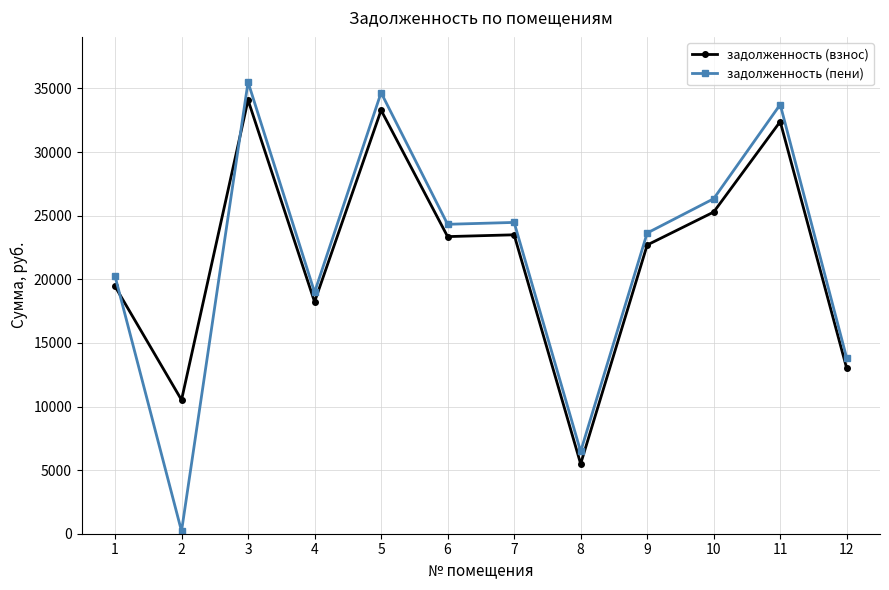

How many data points in задолженность (взнос) are less than 23355?

6